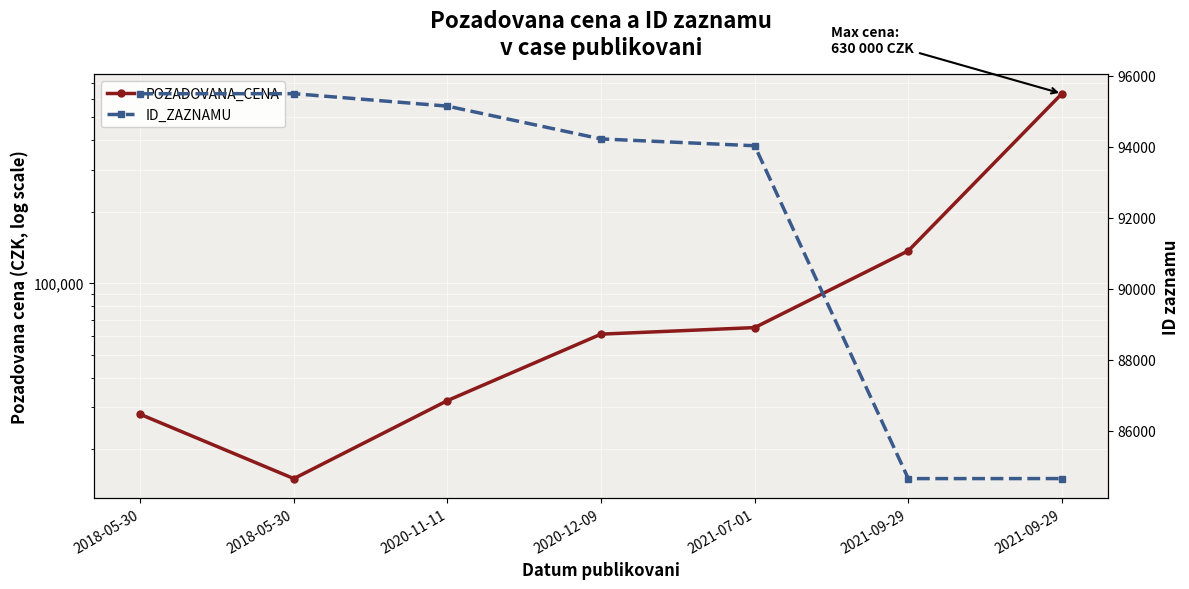

Is it true that ID_ZAZNAMU equals 138347 at 2020-12-09?

False